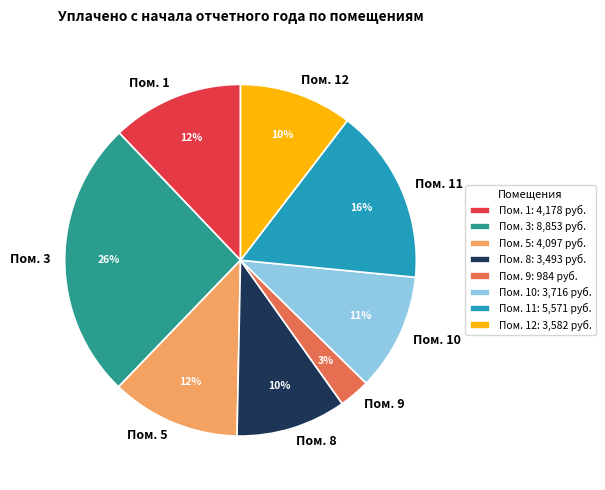

Does any single category account for the majority?

No